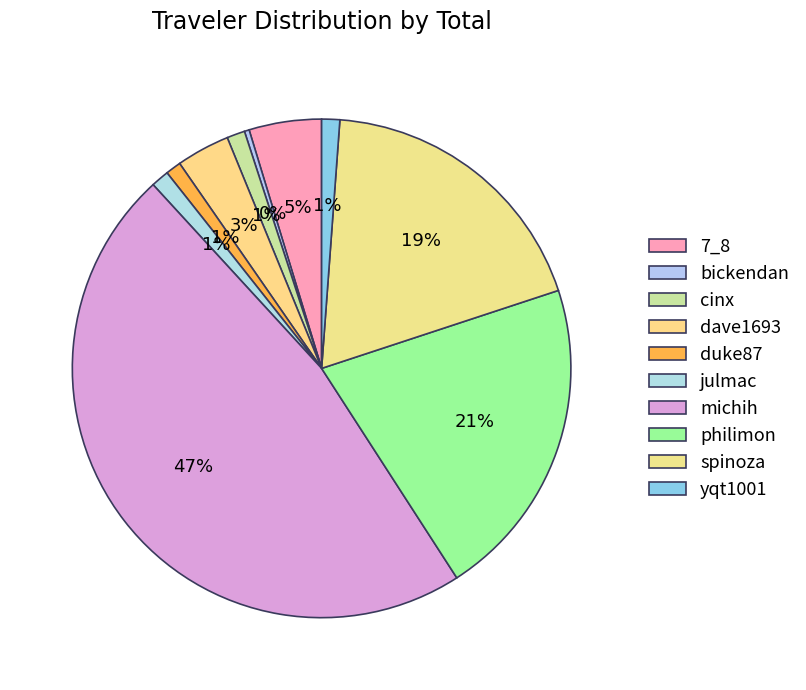

Count the number of slices in the pie.

10